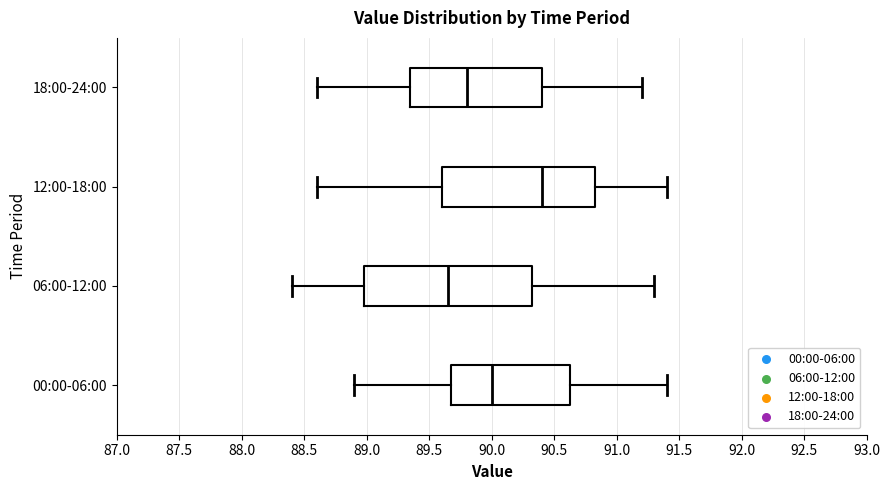

Reading bottom to top, read every box against the x-axis: the position of its median line, the range the box covers, and the ends of its whiskers. The values are not printed on the chart, so give them approximately, as read against the axis.

00:00-06:00: median 90.00, box 89.70 to 90.65, whiskers 88.90 to 91.40
06:00-12:00: median 89.65, box 89.00 to 90.35, whiskers 88.40 to 91.30
12:00-18:00: median 90.40, box 89.60 to 90.85, whiskers 88.60 to 91.40
18:00-24:00: median 89.80, box 89.35 to 90.40, whiskers 88.60 to 91.20